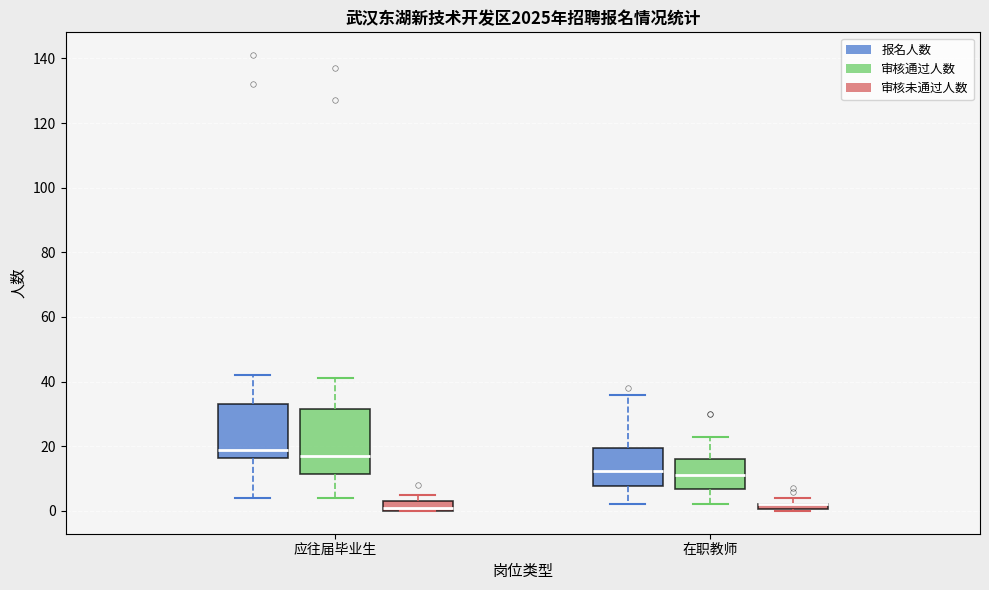

Comparing the boxes themselves (not the whiskers), which one is the tallest?

应往届毕业生 (审核通过人数)